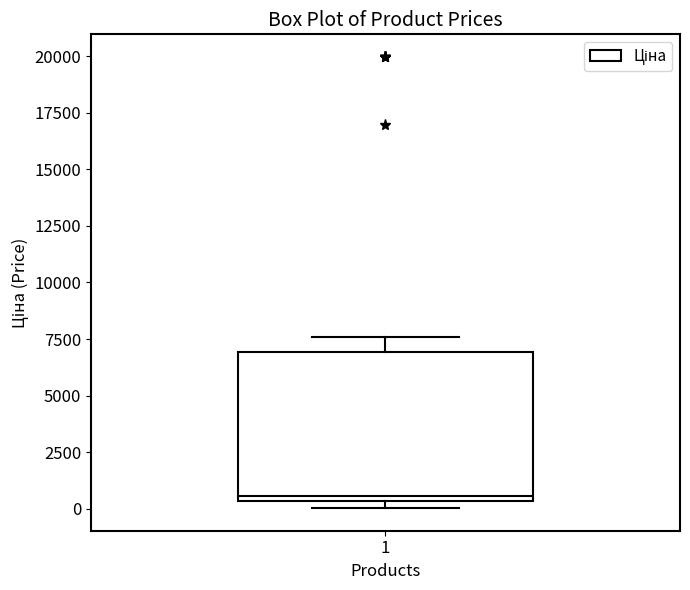

Read this box plot against the y-axis: the position of the median line, the range covered by the box, and the ends of both whiskers. The values are not printed on the chart, so give them approximately, as read against the axis.

median 500 (just above the box's lower edge), box 500 to 7000, whiskers 0 to 7500